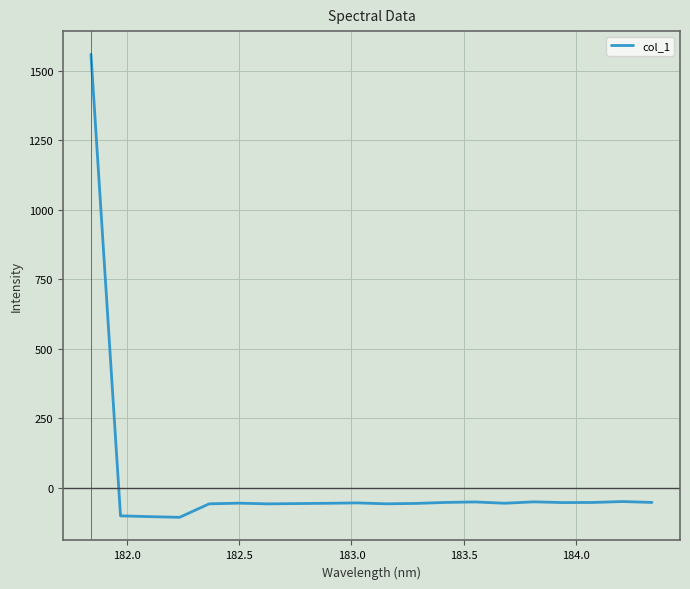

What is the maximum value shown in the chart?

1558.9